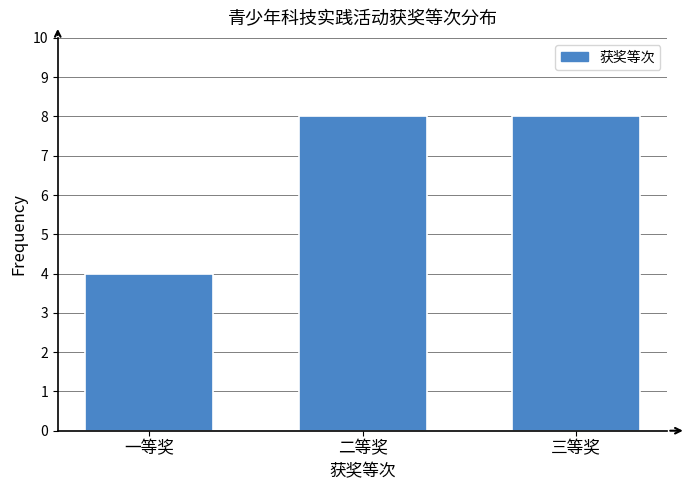

Reading left to right, extract all data points from this chart.

一等奖=4	二等奖=8	三等奖=8